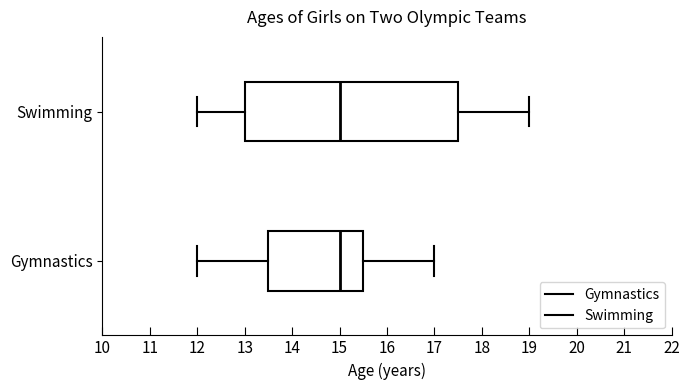

Reading bottom to top, transcribe this box plot: for each box, give where its median line is, the range the box spans, and where its two whiskers end, as read against the x-axis. The values are not printed on the chart, so give them approximately, as read against the axis.

Gymnastics: median 15.0, box 13.5 to 15.5, whiskers 12.0 to 17.0
Swimming: median 15.0, box 13.0 to 17.5, whiskers 12.0 to 19.0